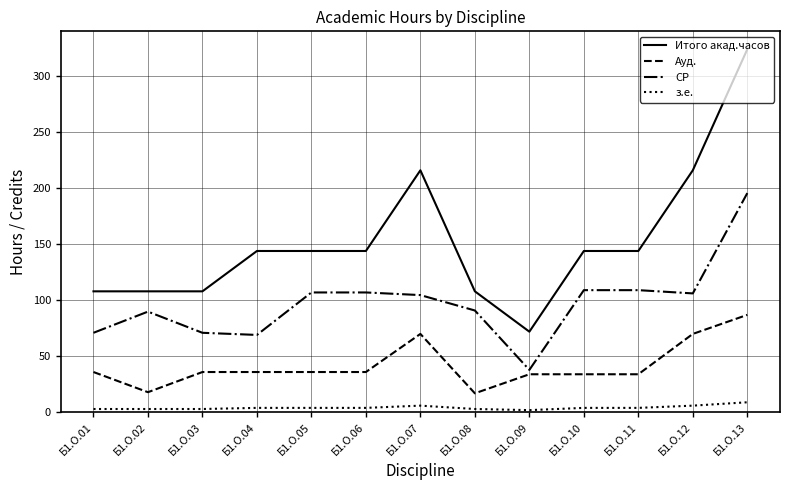

The value of Ауд. at Б1.О.07 is 70.0. True or false?

True